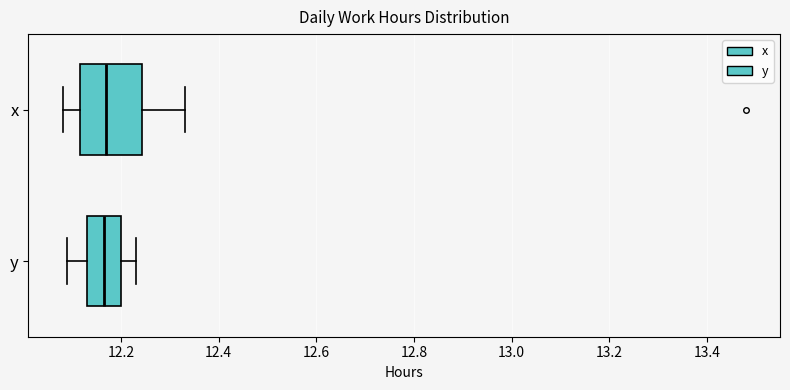

Reading bottom to top, transcribe this box plot: for each box, give where its median line is, the range the box spans, and where its two whiskers end, as read against the x-axis. The values are not printed on the chart, so give them approximately, as read against the axis.

y: median 12.16, box 12.14 to 12.20, whiskers 12.10 to 12.24
x: median 12.18, box 12.12 to 12.24, whiskers 12.08 to 12.34